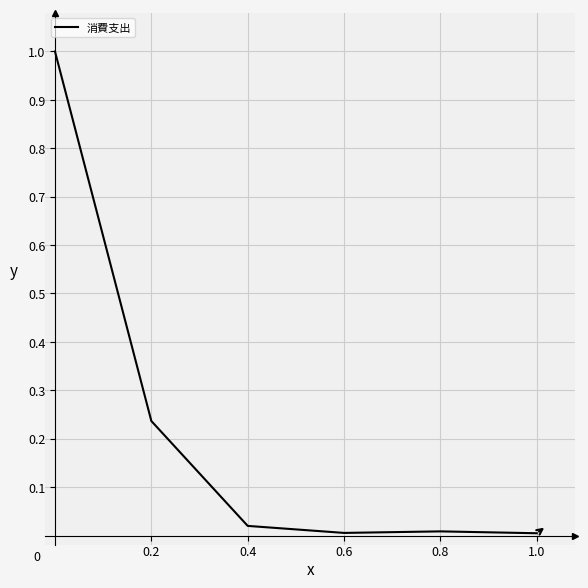

True or false: there are more than 2 points higher than both neighbors.

False